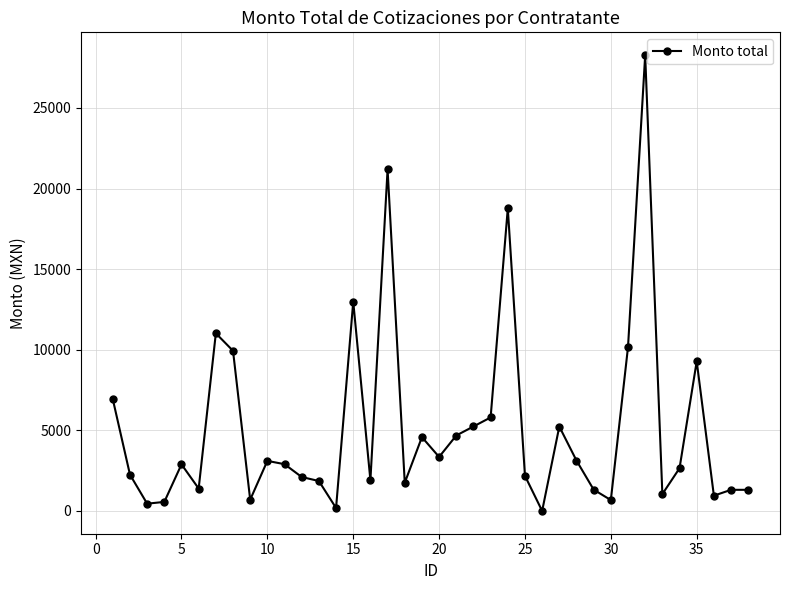

How many interior local valleys (lower than both neighbors) does the data have?

11